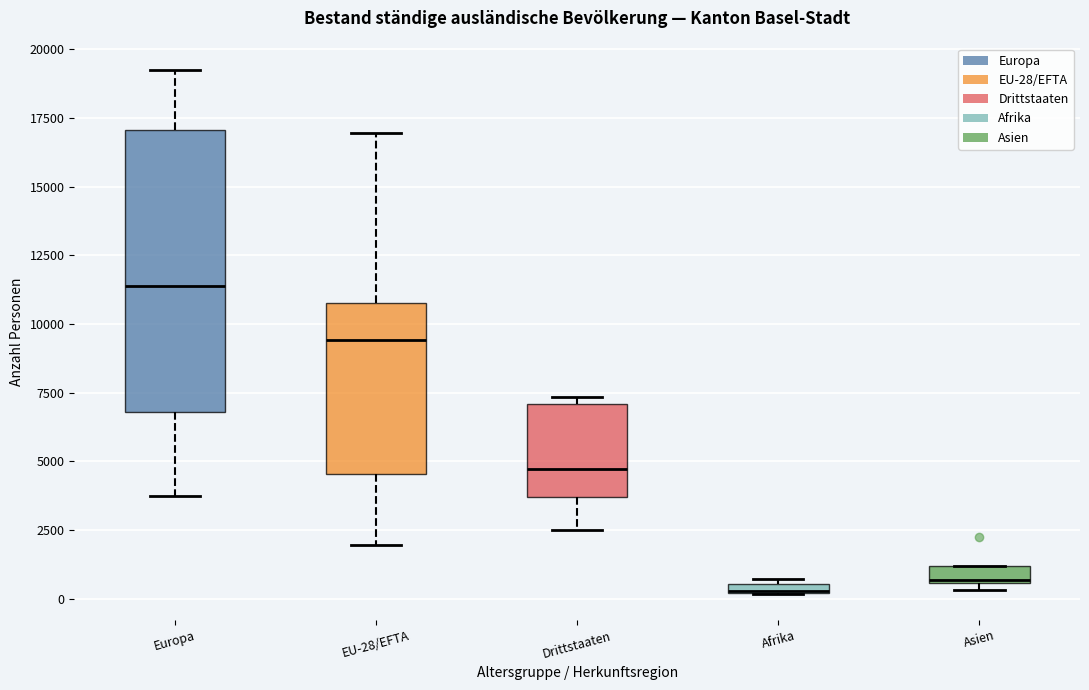

Which box is the tallest, from its lower edge to its upper edge?

Europa